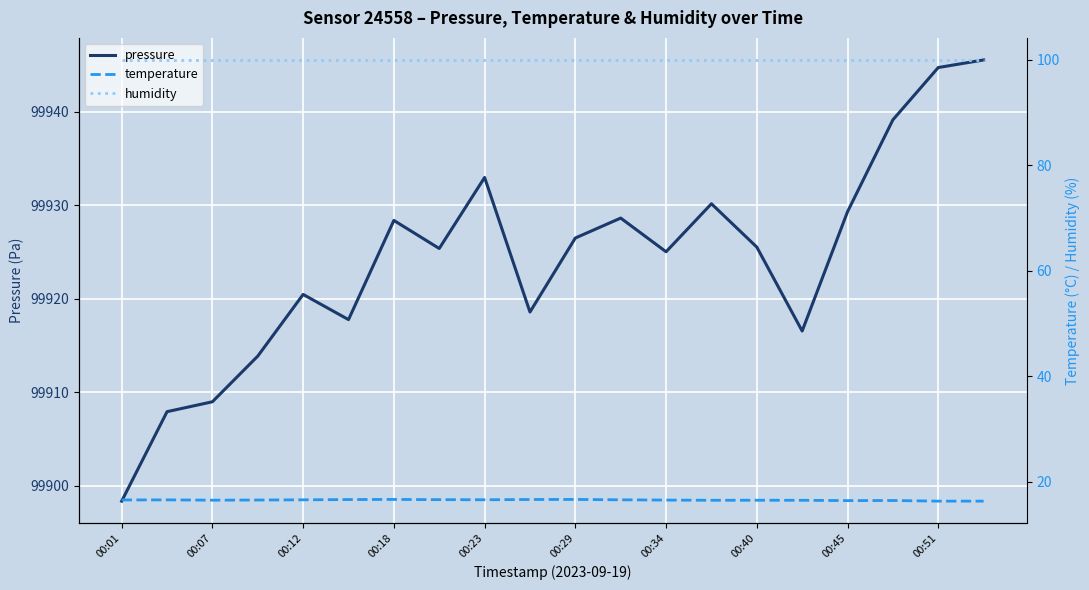

Which category has the lowest value in the pressure series?

00:01